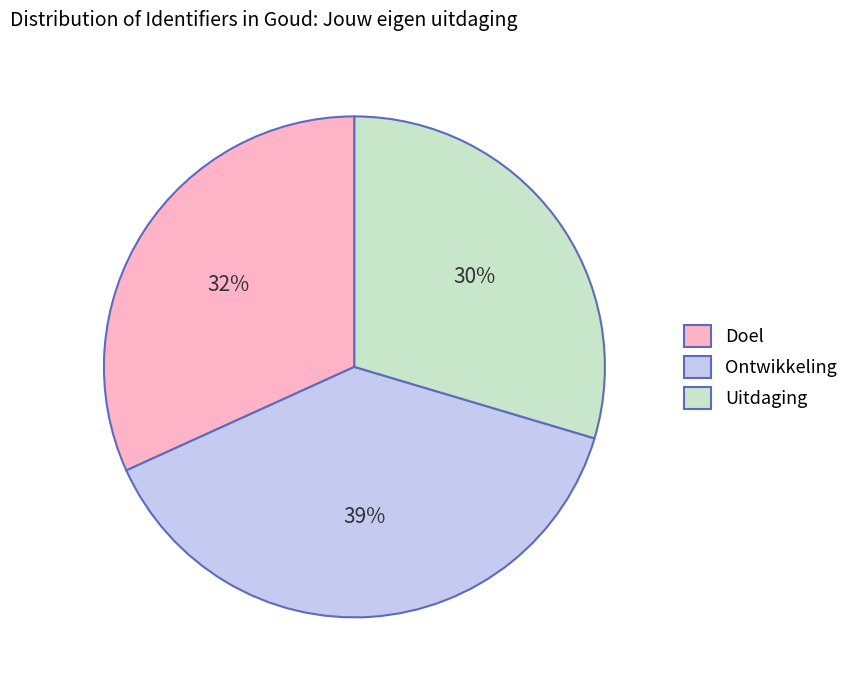

To the nearest percent, what portion does Doel represent?

32%